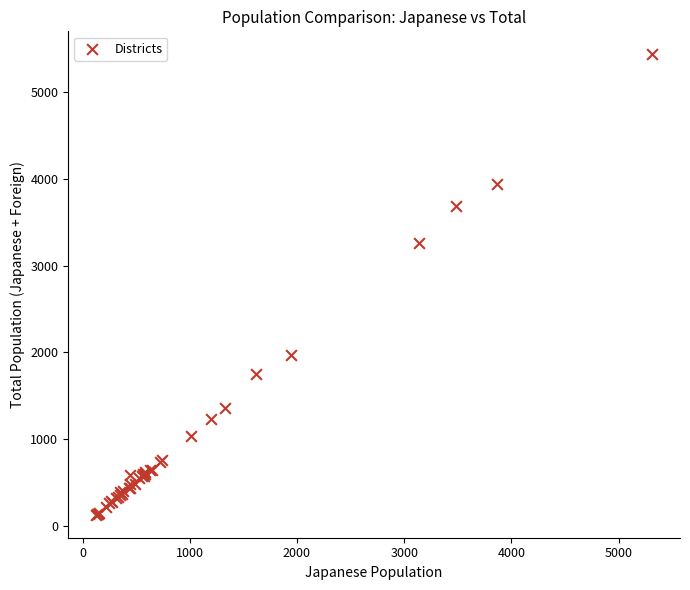

What Y value in the scatter plot is closest to 2782?

3260